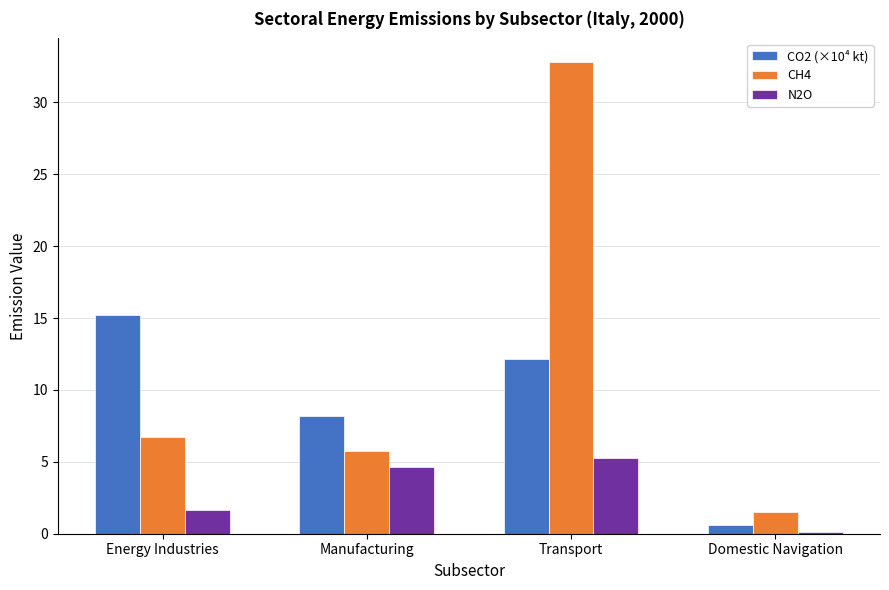

The value of N2O at Transport is 5.3. True or false?

True